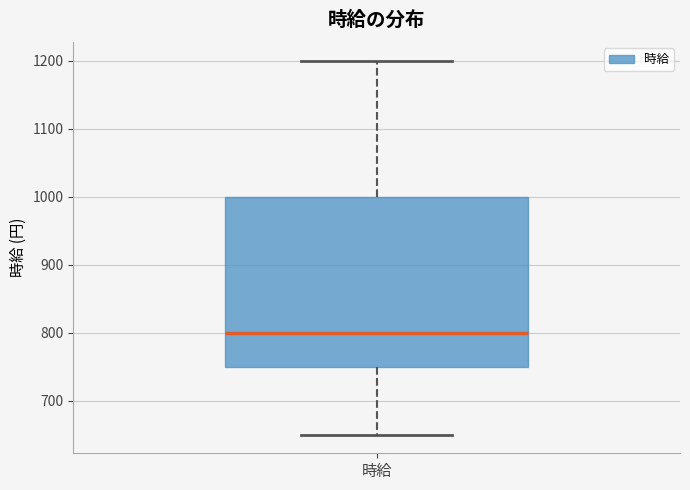

Where is the lower edge of the box for 時給 on the y-axis? The values are not printed on the chart, so give them approximately, as read against the axis.

750